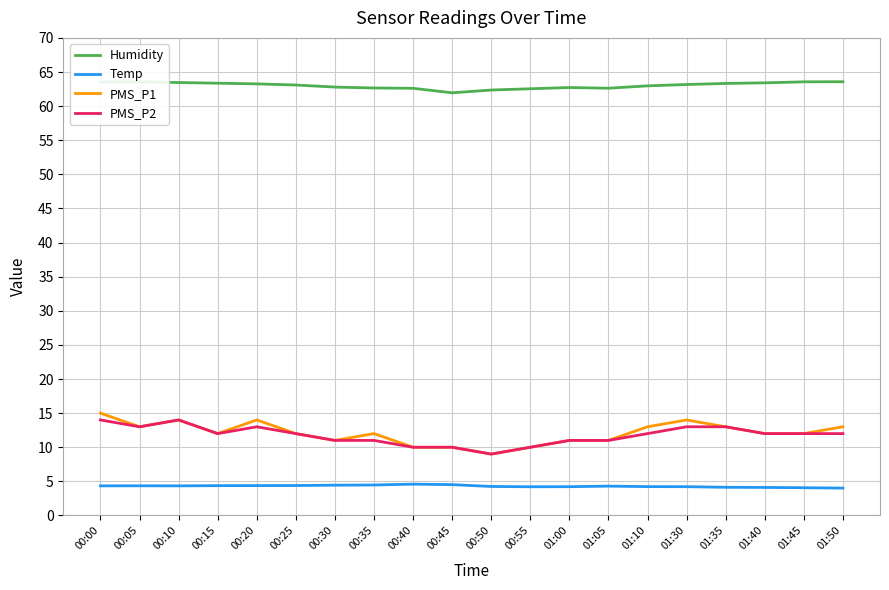

The Humidity series shows 24.1 at 00:45. True or false?

False